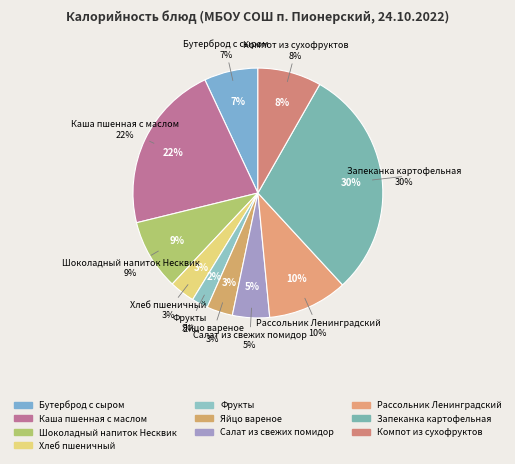

What portion of the pie excludes Запеканка картофельная?

70.1%